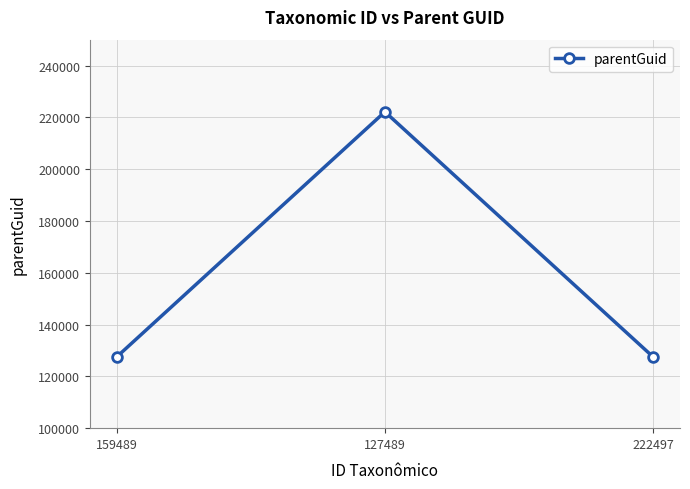

What is the greatest value displayed?

222139